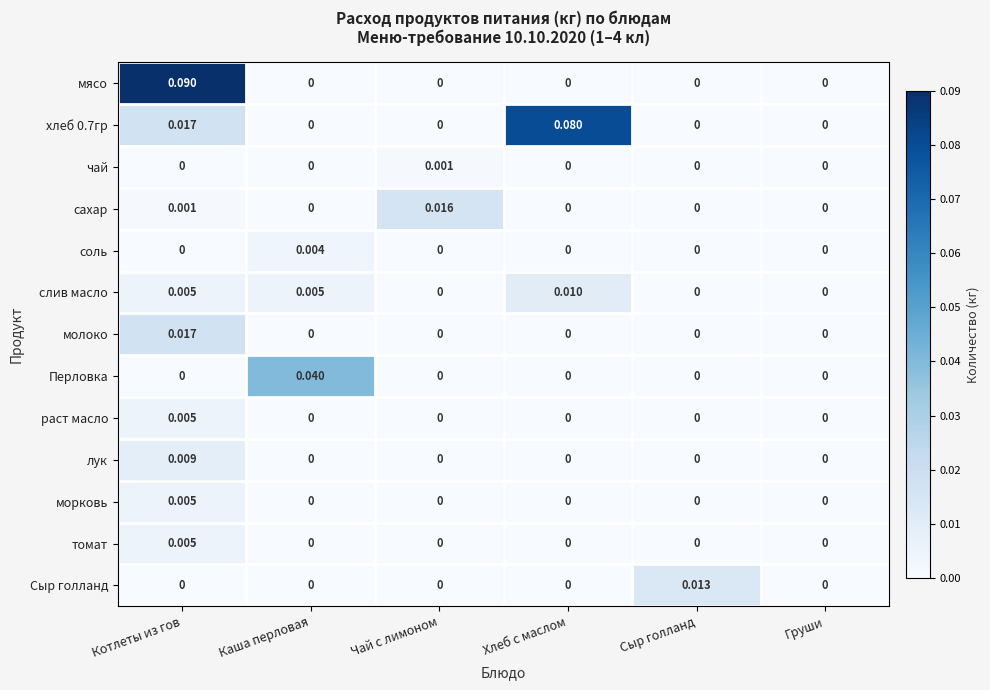

Which series changed the most between Чай с лимоном and Сыр голланд?

сахар